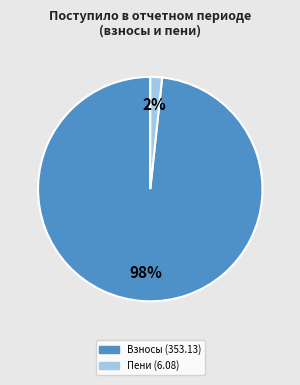

To the nearest percent, what is the average slice percentage?

50%